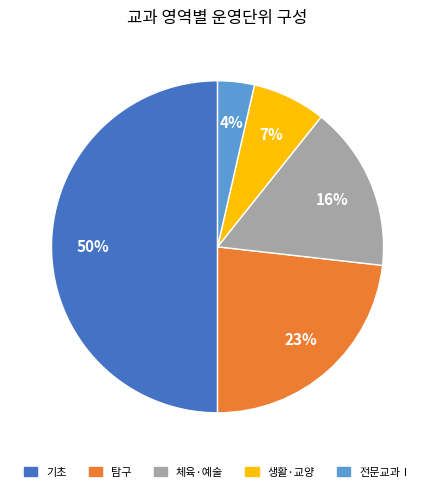

Is 생활·교양 the majority of the pie?

No